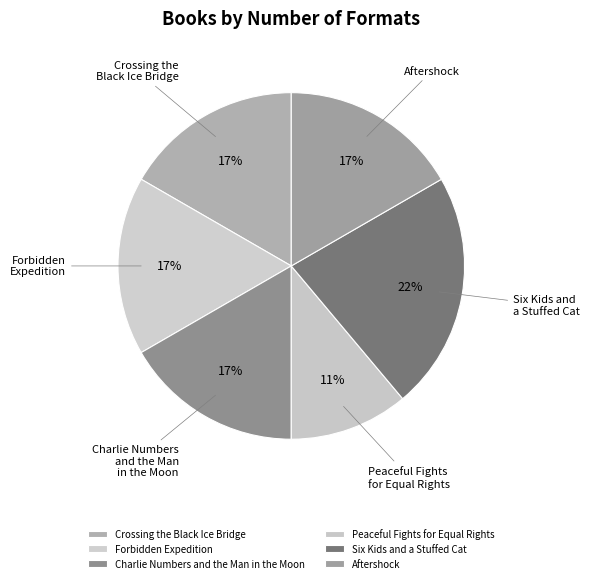

How many segments does this pie chart have?

6